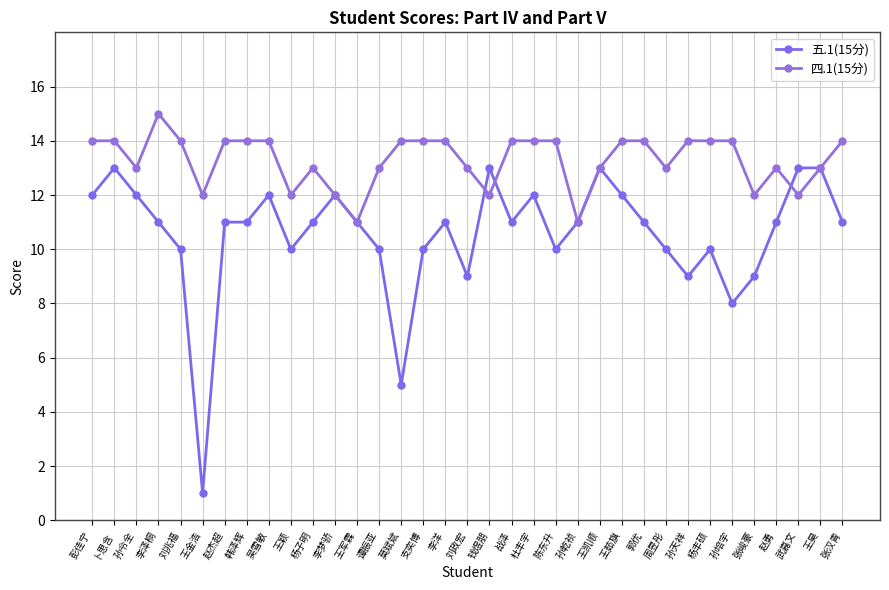

List the series in order of their overall mean, highest first.

四.1(15分), 五.1(15分)